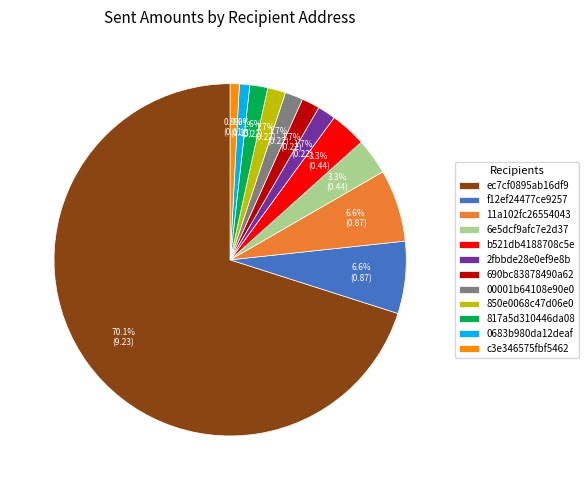

How many slices are in this pie chart?

12